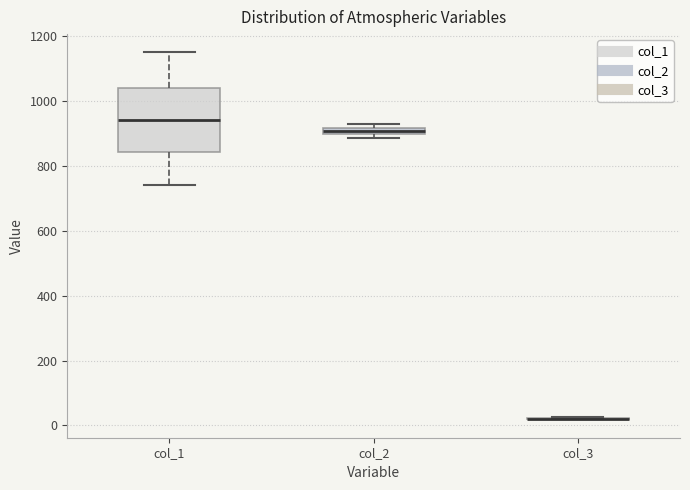

Where is the upper edge of the box for col_2 on the y-axis? The values are not printed on the chart, so give them approximately, as read against the axis.

920